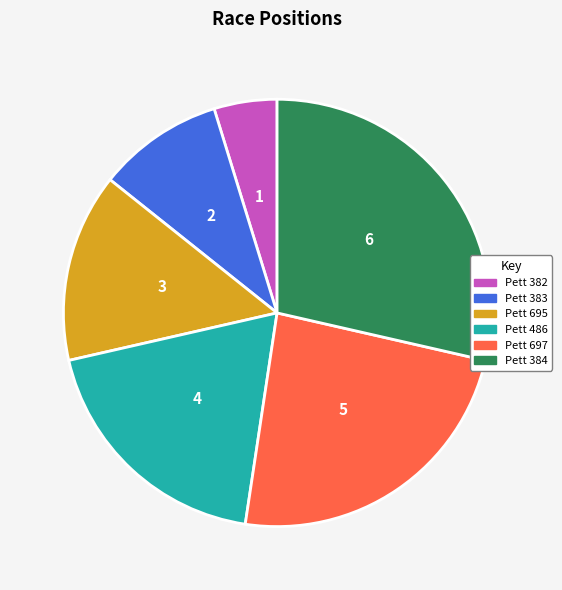

Is there any slice that represents more than half of the pie?

No